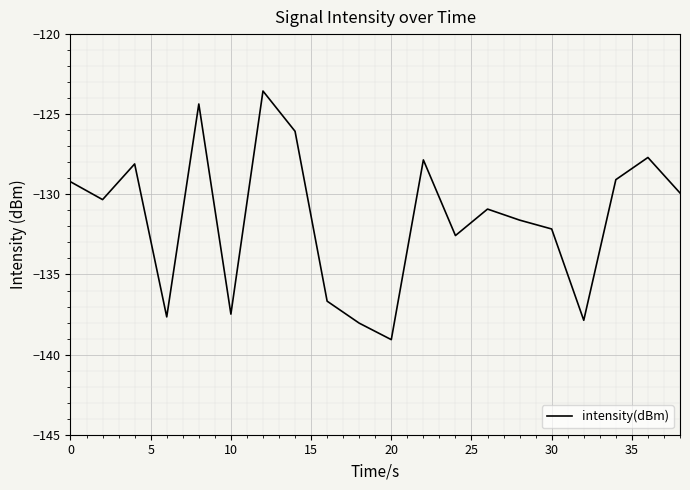

What is the difference between the maximum and minimum values?

15.5